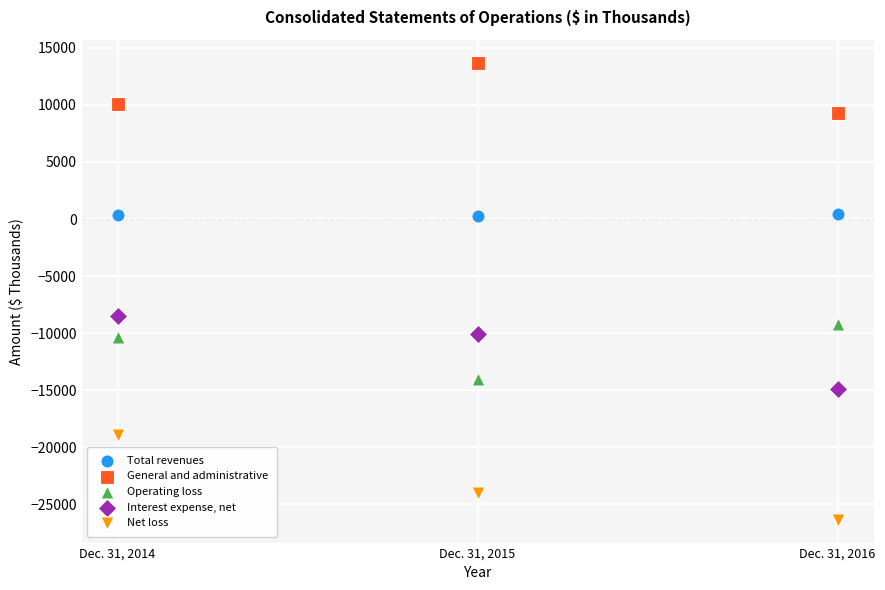

Which series has the largest Y range (max minus min)?

Net loss